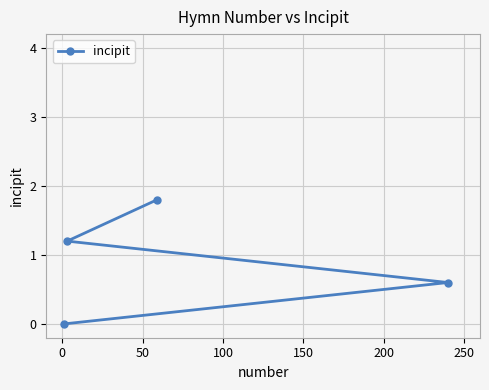

What is the difference between the maximum and minimum values?

1.8